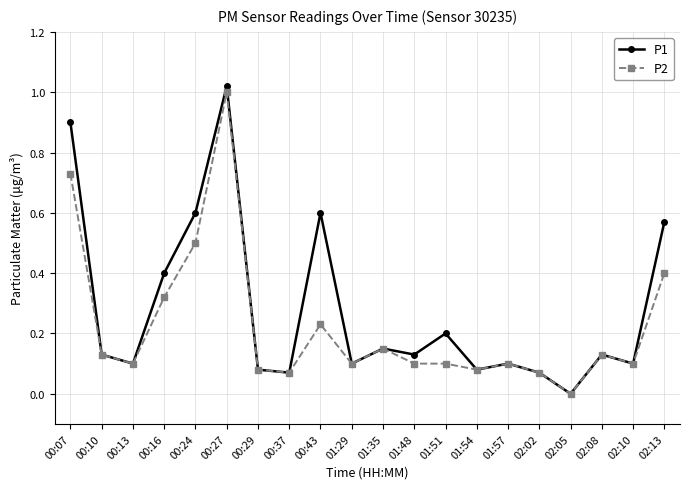

What value does the P1 series have at 00:16?

0.4